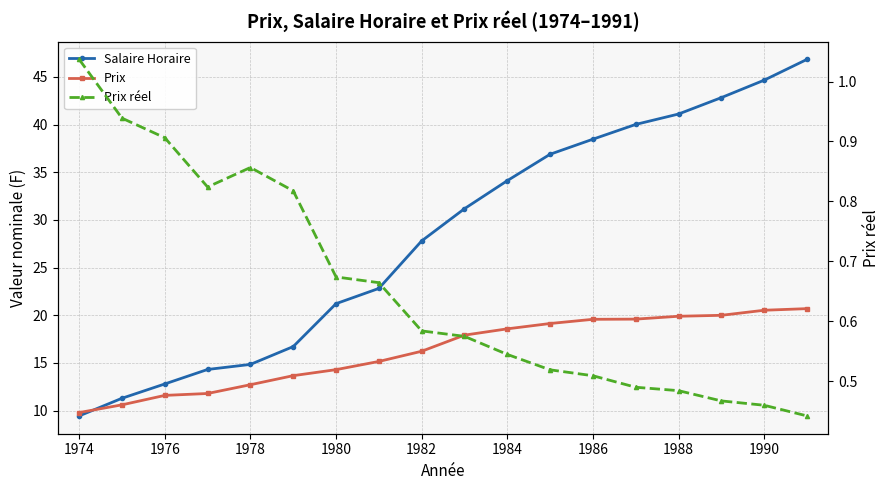

What are all the series names shown in the legend?

Salaire Horaire, Prix, Prix réel